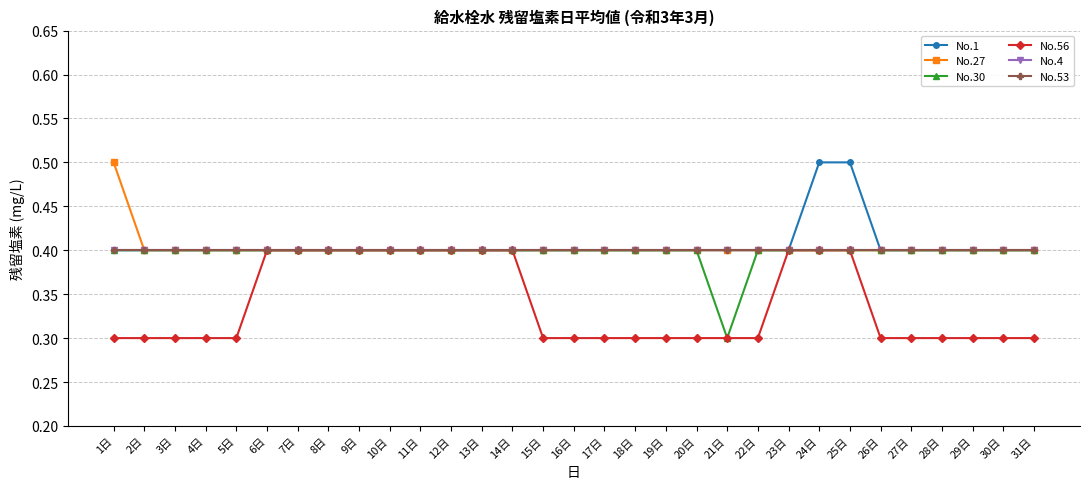

What is the lowest value of the No.56 series?

0.3